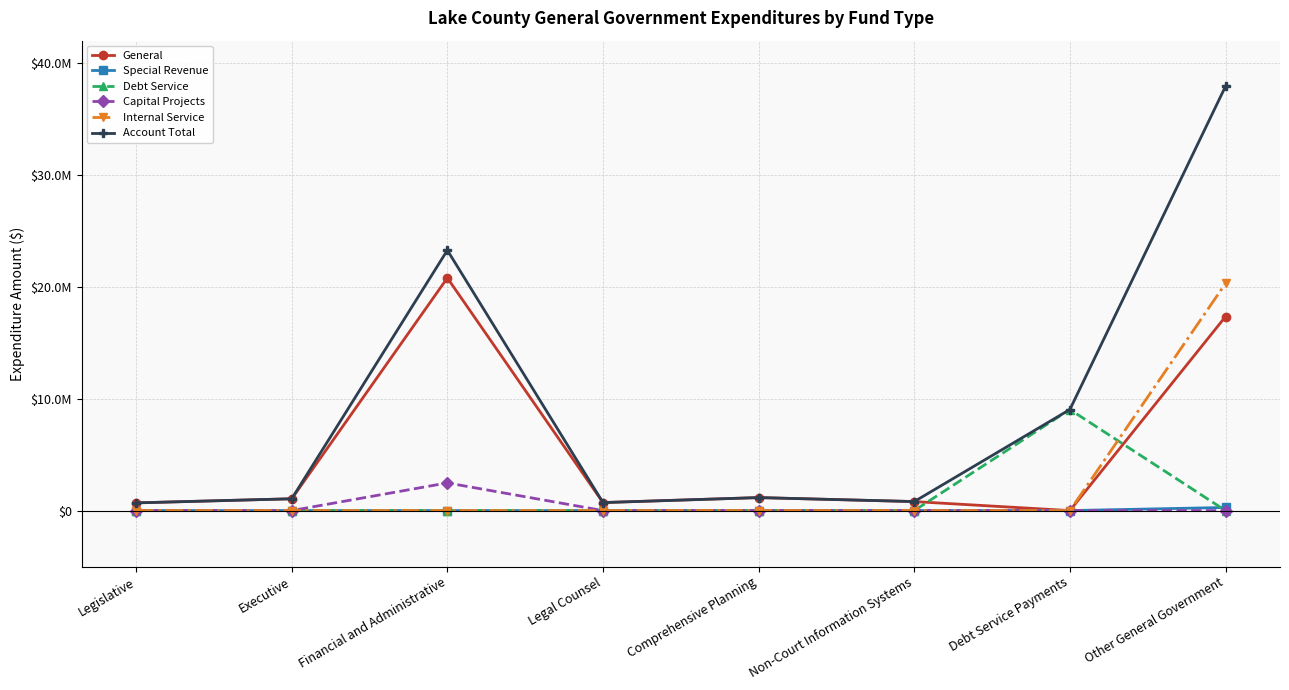

Reading left to right, what are all the values shown in this chart?

General: Legislative=688003	Executive=1055264	Financial and Administrative=20792002	Legal Counsel=715180	Comprehensive Planning=1160948	Non-Court Information Systems=804811	Debt Service Payments=0	Other General Government=17339863
Special Revenue: Legislative=0	Executive=0	Financial and Administrative=2750	Legal Counsel=0	Comprehensive Planning=0	Non-Court Information Systems=0	Debt Service Payments=0	Other General Government=277890
Debt Service: Legislative=0	Executive=0	Financial and Administrative=0	Legal Counsel=0	Comprehensive Planning=0	Non-Court Information Systems=0	Debt Service Payments=9033589	Other General Government=0
Capital Projects: Legislative=0	Executive=0	Financial and Administrative=2473645	Legal Counsel=0	Comprehensive Planning=0	Non-Court Information Systems=0	Debt Service Payments=0	Other General Government=0
Internal Service: Legislative=0	Executive=0	Financial and Administrative=0	Legal Counsel=0	Comprehensive Planning=0	Non-Court Information Systems=0	Debt Service Payments=0	Other General Government=20301707
Account Total: Legislative=688003	Executive=1055264	Financial and Administrative=23268397	Legal Counsel=715180	Comprehensive Planning=1160948	Non-Court Information Systems=804811	Debt Service Payments=9033589	Other General Government=37919460